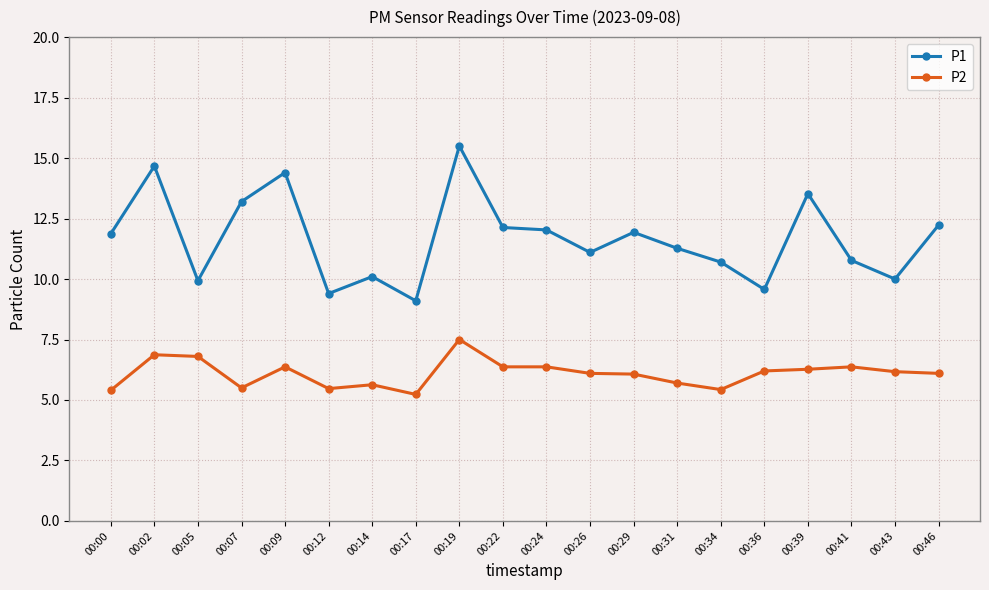

At 00:26, list the series in order from smallest to largest.

P2, P1